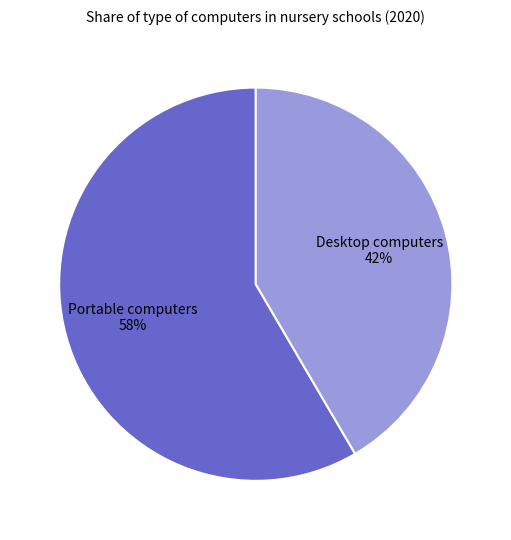

Which category accounts for the majority?

Portable computers